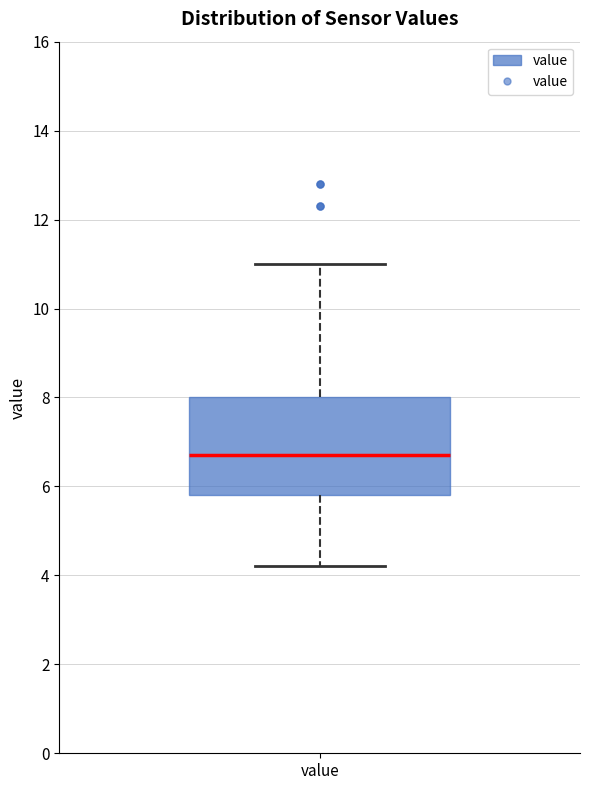

Where is the lower edge of the box for value on the y-axis? The values are not printed on the chart, so give them approximately, as read against the axis.

5.8